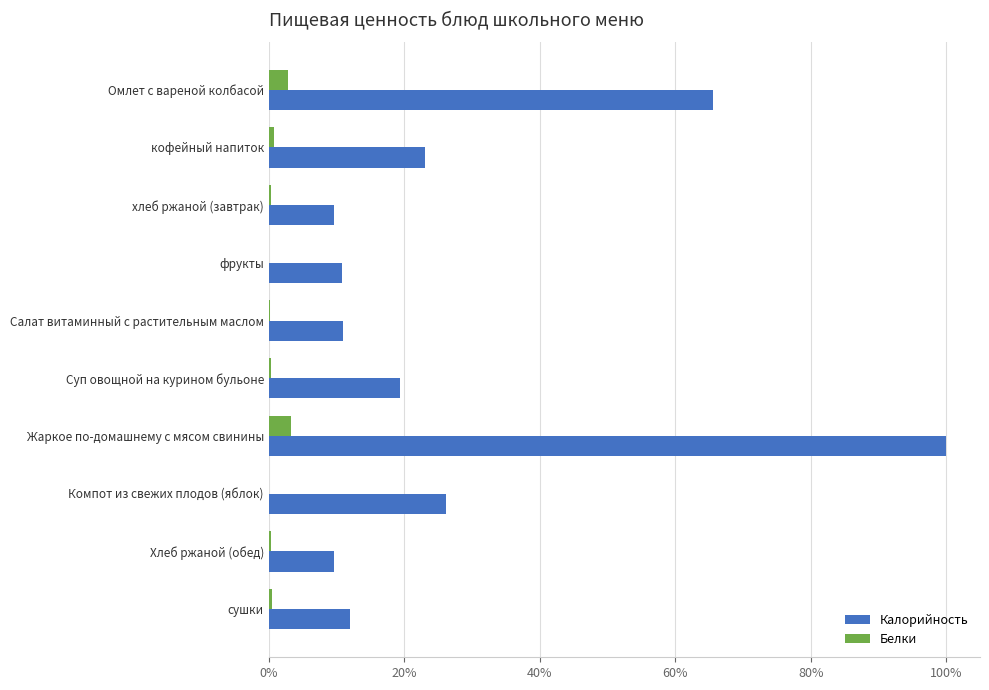

What are all the series names shown in the legend?

Калорийность, Белки